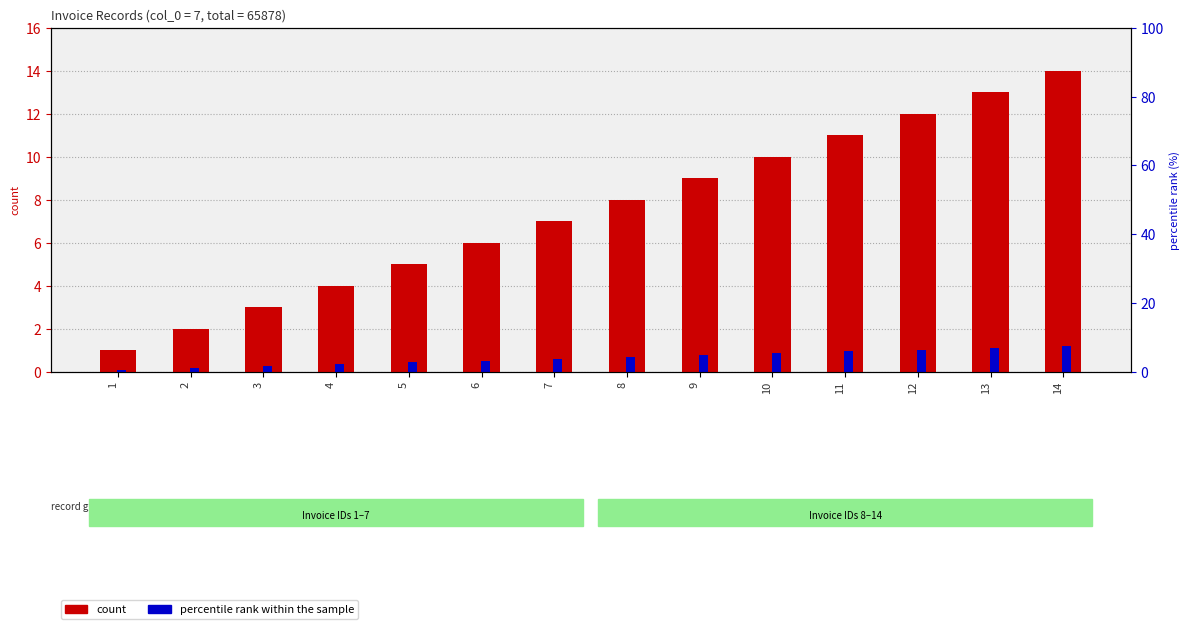

What is the greatest value displayed?

14.0